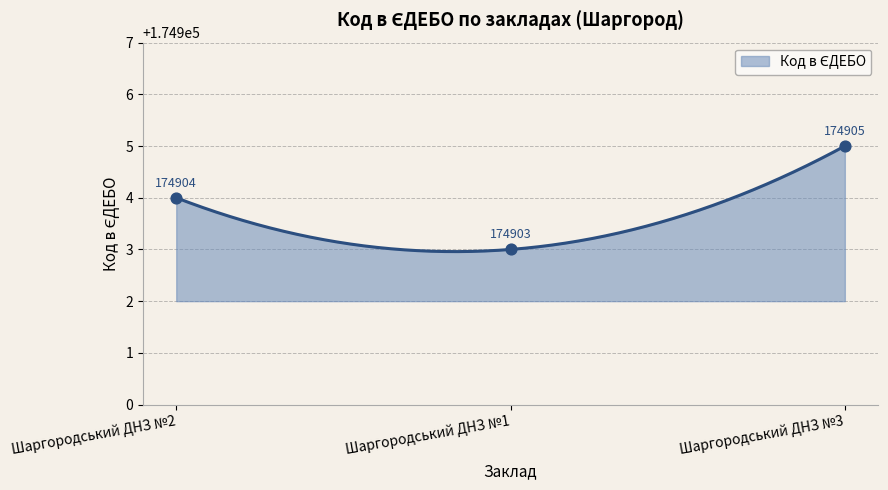

Which has a higher value, Шаргородський ДНЗ №2 or Шаргородський ДНЗ №3?

Шаргородський ДНЗ №3